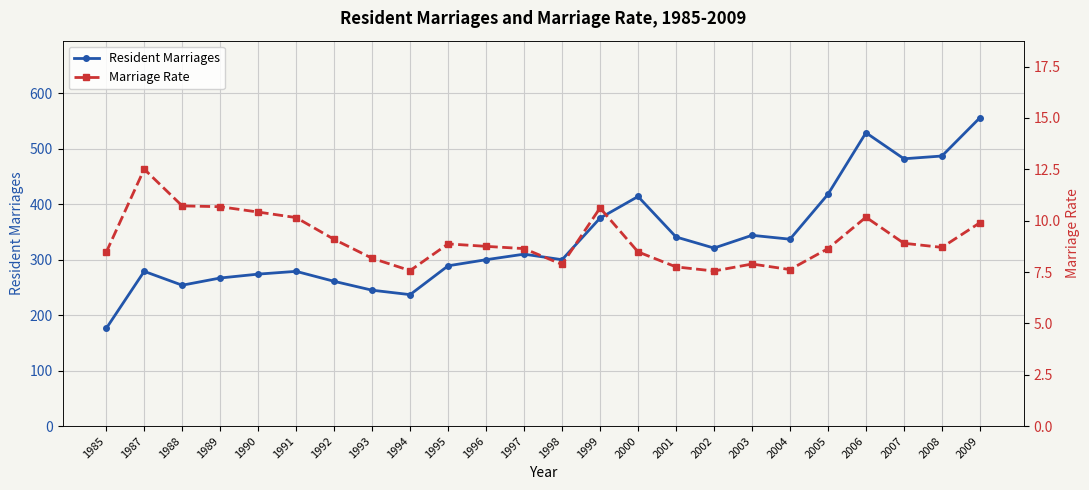

True or false: Resident Marriages has a value of 418.0 at 2005.

True